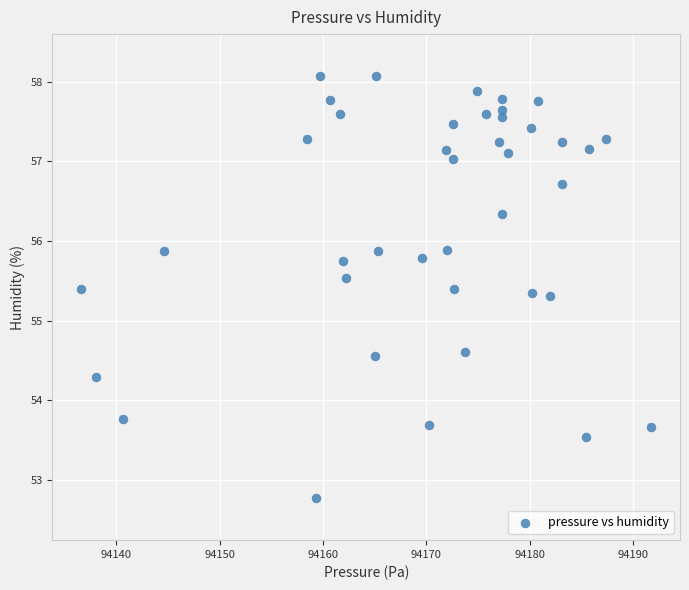

What is the range of X values (max minus min)?

55.2